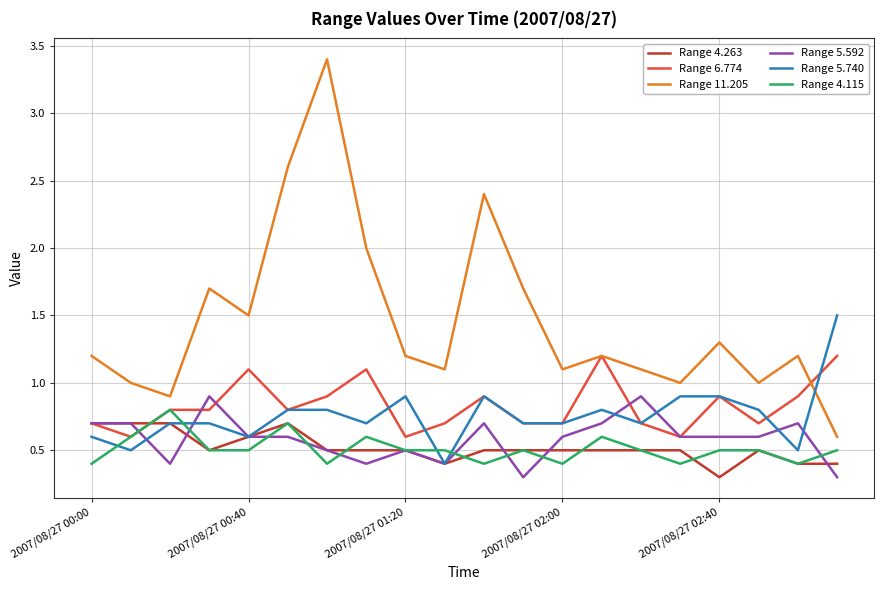

Which series has the largest total across all categories?

Range 11.205